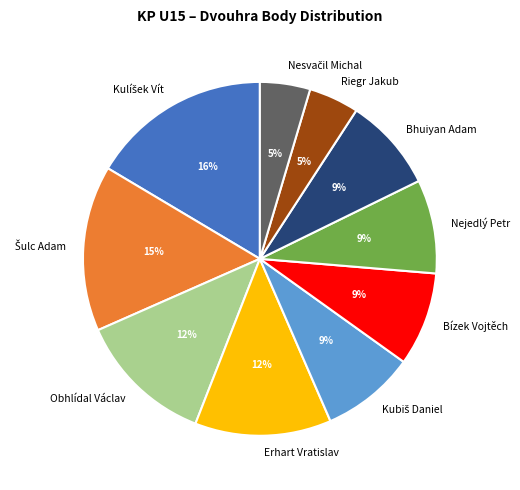

Does any single category account for the majority?

No